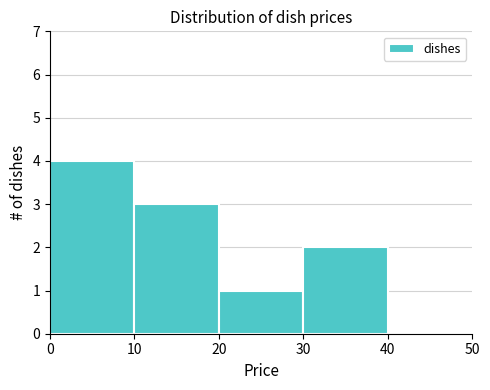

What is the height of the bar covering 10 to 20 on the x-axis? The values are not printed on the chart, so give them approximately, as read against the axis.

3